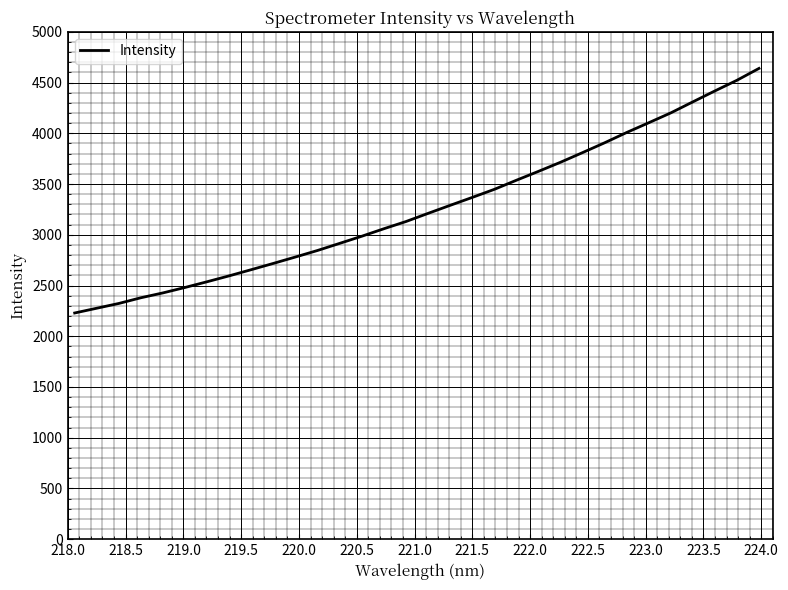

What is the difference between the maximum and minimum values?

2410.1